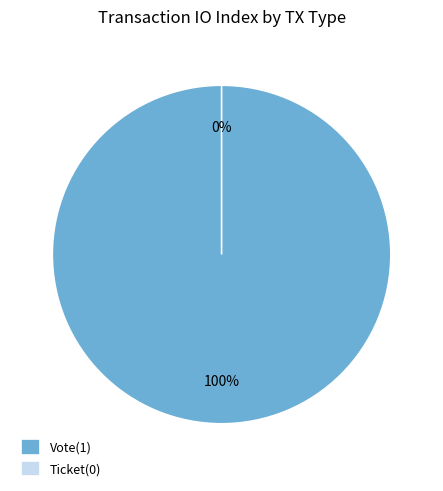

What is the change in value from Vote to Ticket?

-1